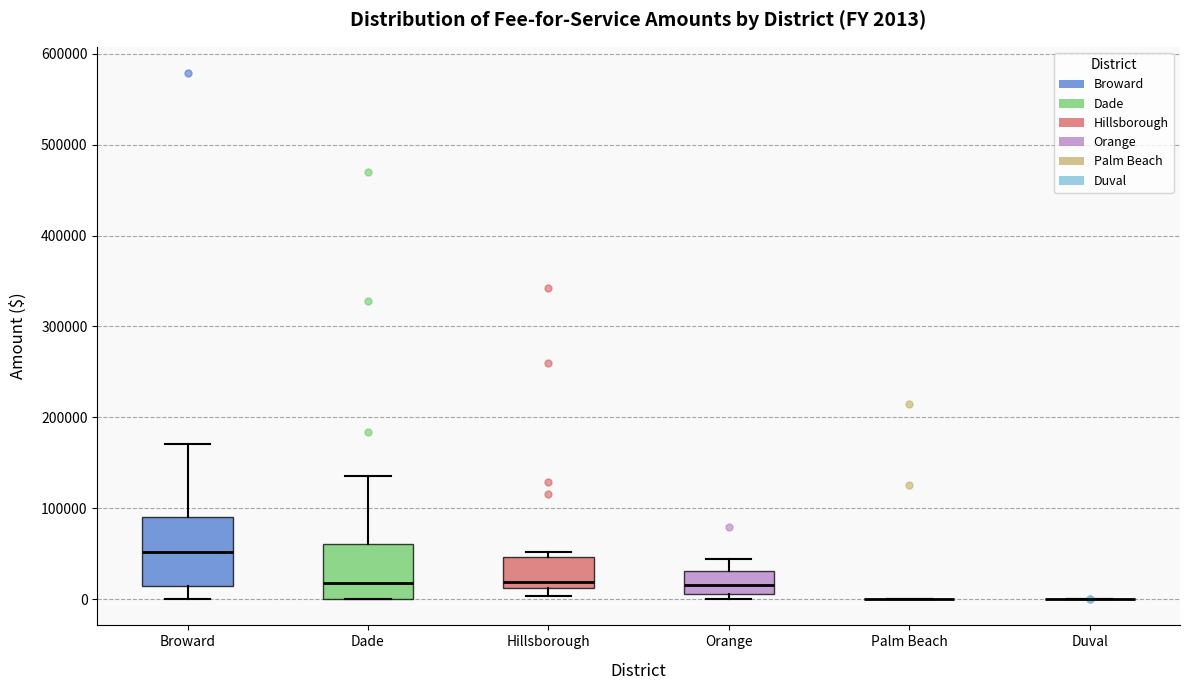

Which box is the tallest, from its lower edge to its upper edge?

Broward